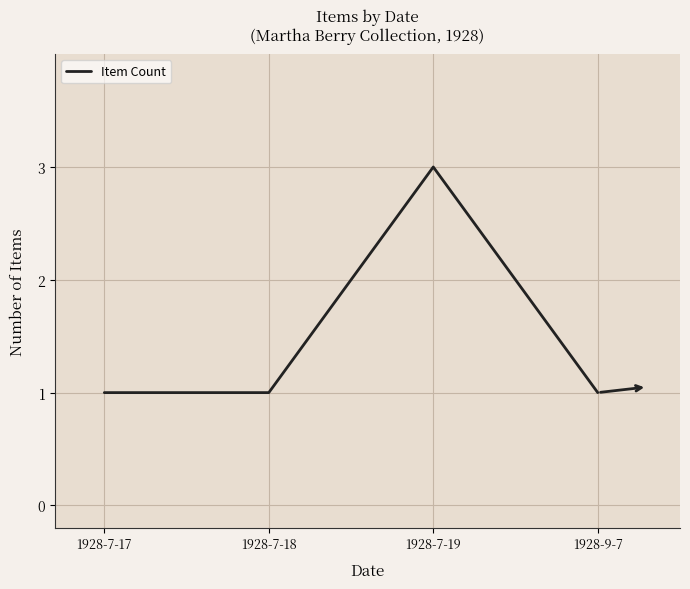

What position from the right is 1928-9-7?

1